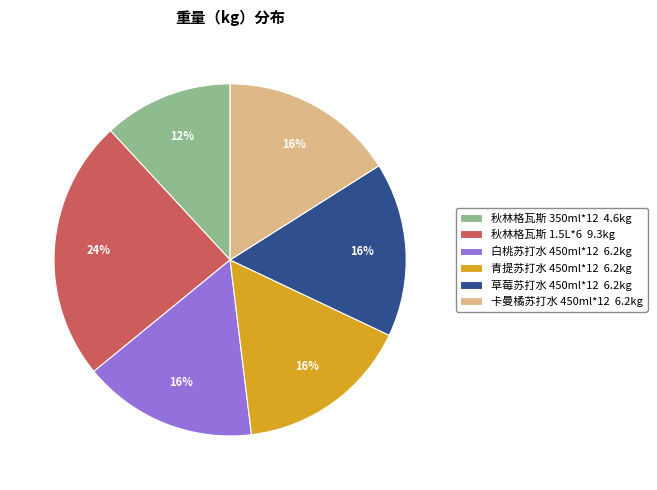

Is it true that 卡曼橘苏打水 450ml*12 is 16% of the pie?

True